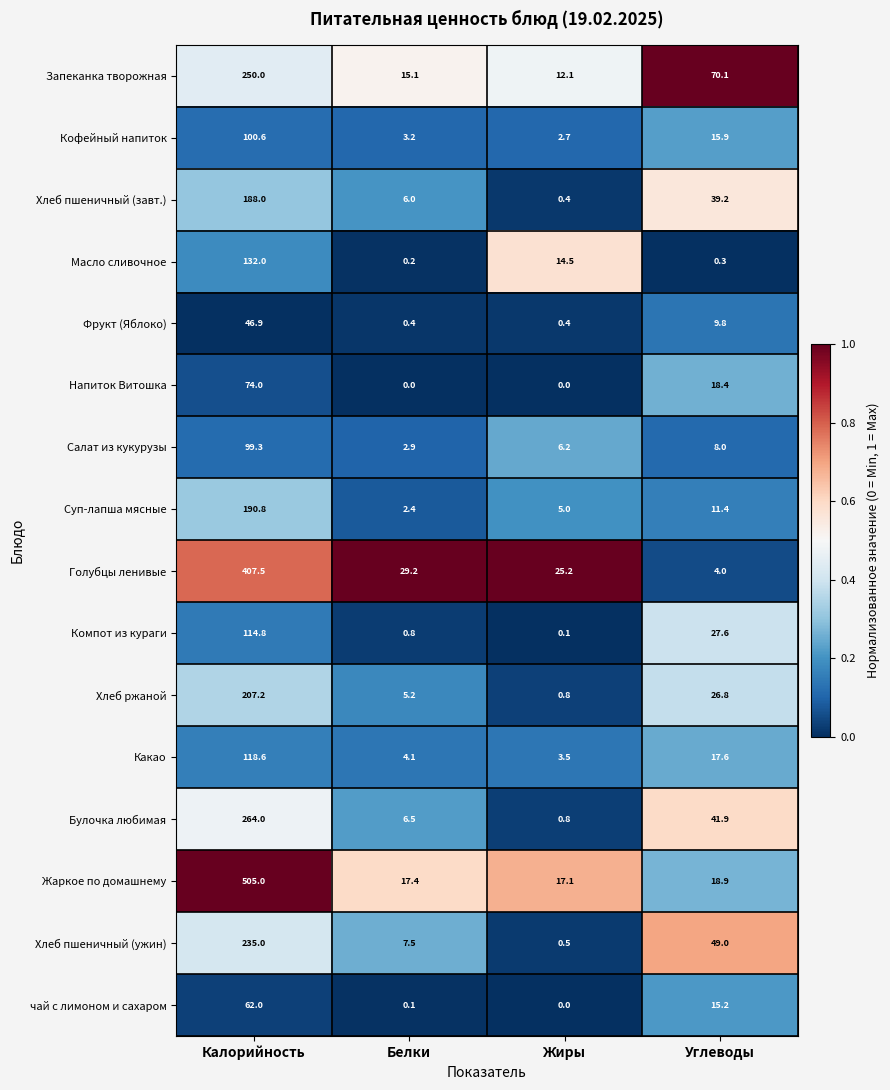

What is the maximum value shown in the chart?

505.0